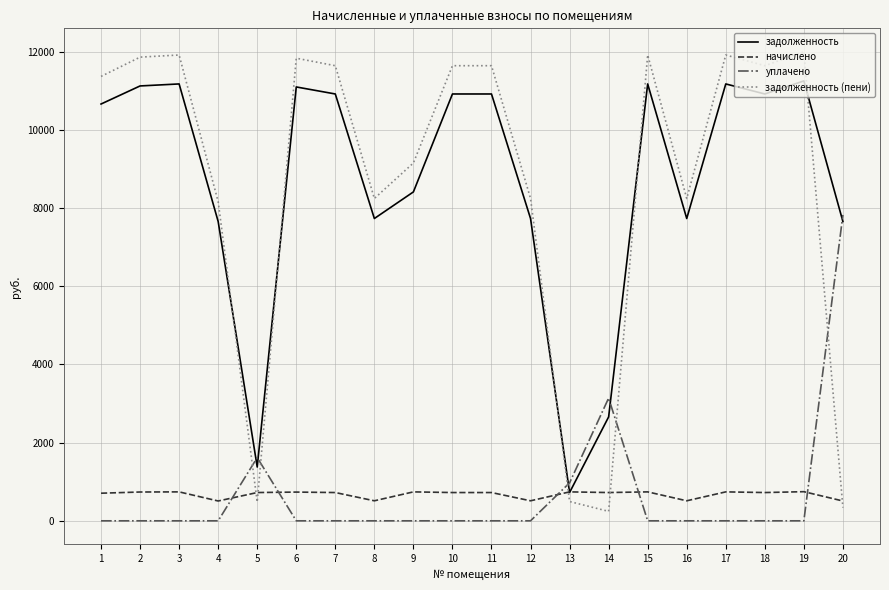

Where do задолженность and задолженность (пени) first cross each other?

4 and 5